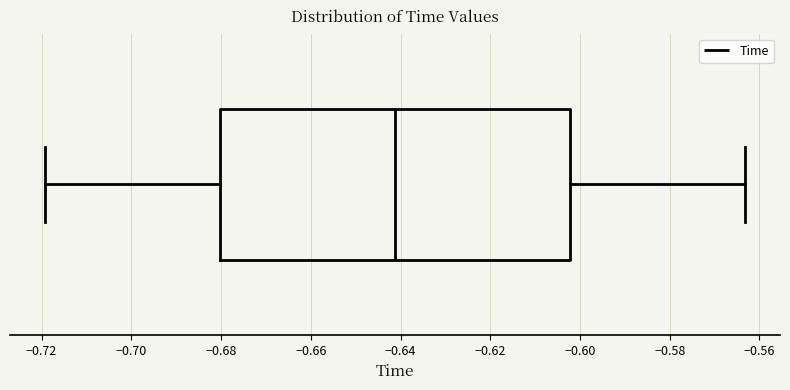

Where does the left whisker of the box end on the x-axis? The values are not printed on the chart, so give them approximately, as read against the axis.

-0.720